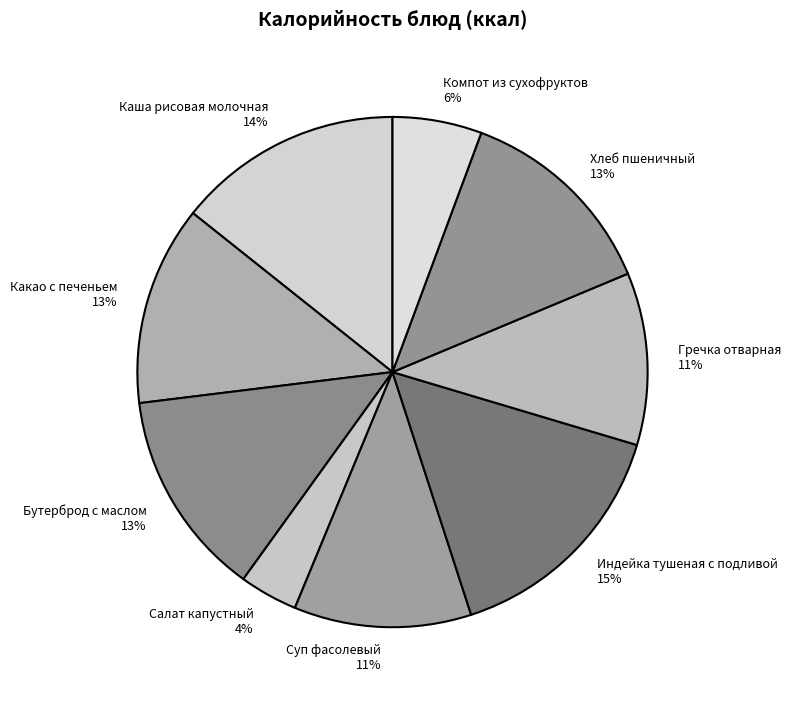

Between Суп фасолевый and Компот из сухофруктов, which is larger?

Суп фасолевый